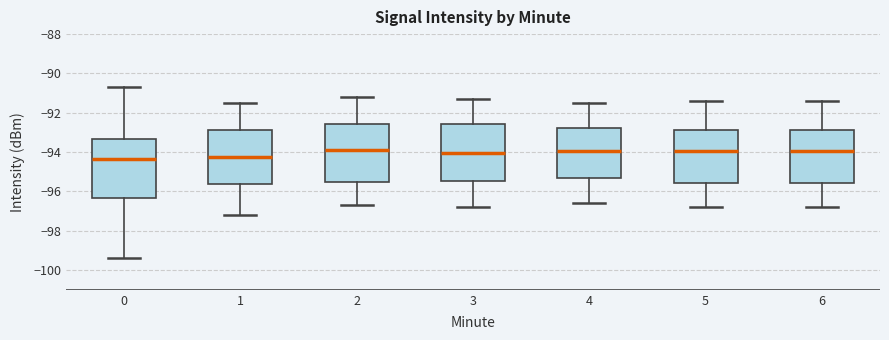

Where does the median line of the box at x = 2 sit on the y-axis? The values are not printed on the chart, so give them approximately, as read against the axis.

-93.8